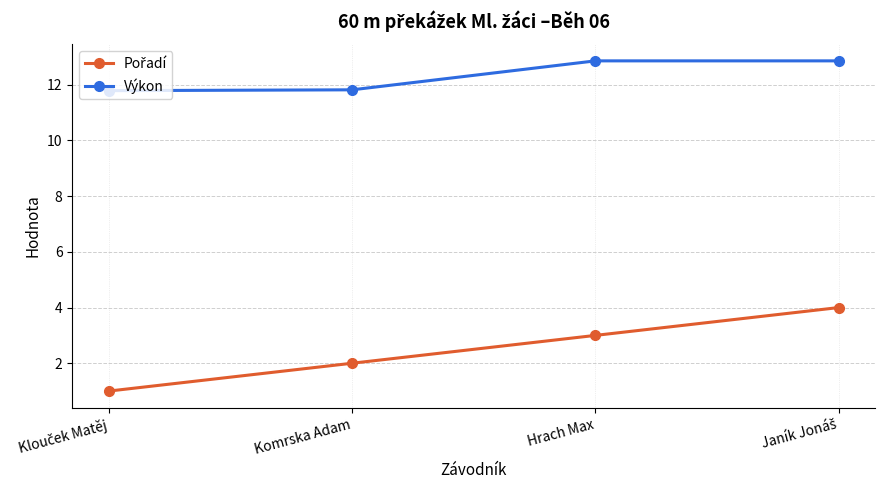

How many data points in Výkon are above 12?

2